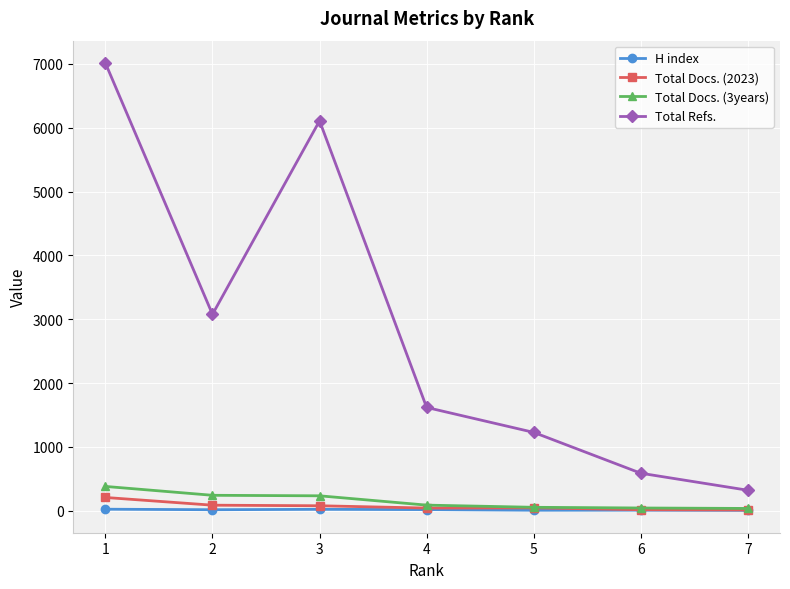

What is the difference between the Total Docs. (3years) values at 3 and 2?

8